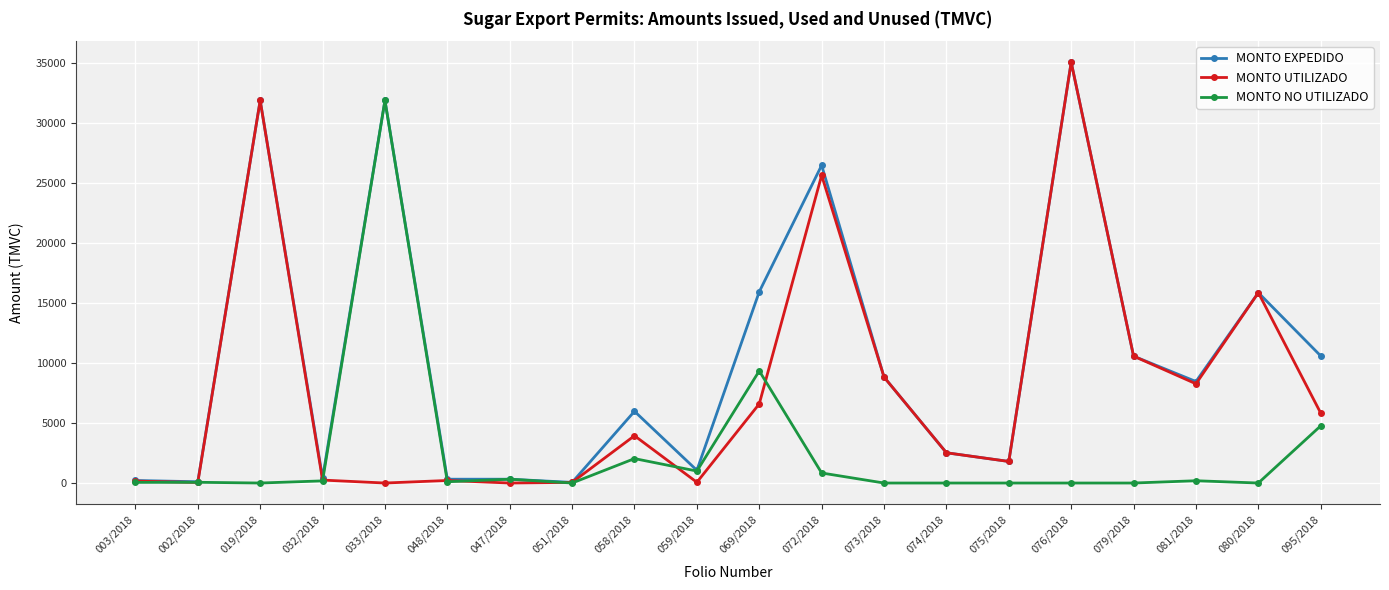

Where is the first local maximum for MONTO EXPEDIDO?

019/2018